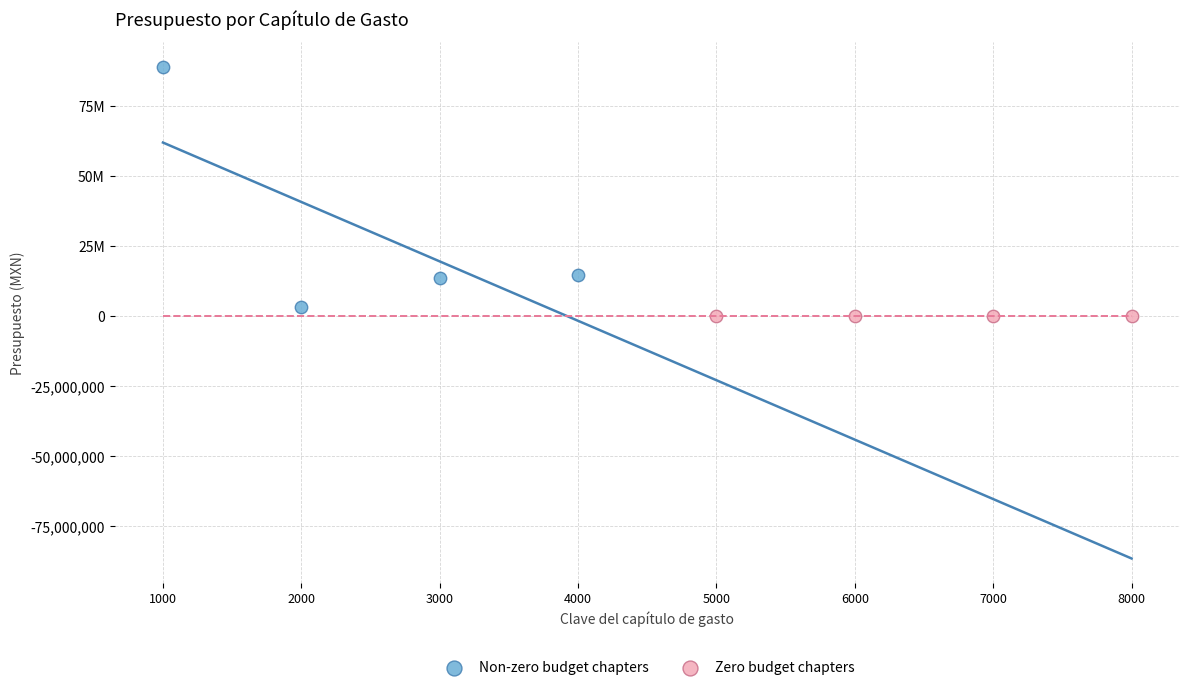

Which series contains the lowest Y value?

Zero budget chapters